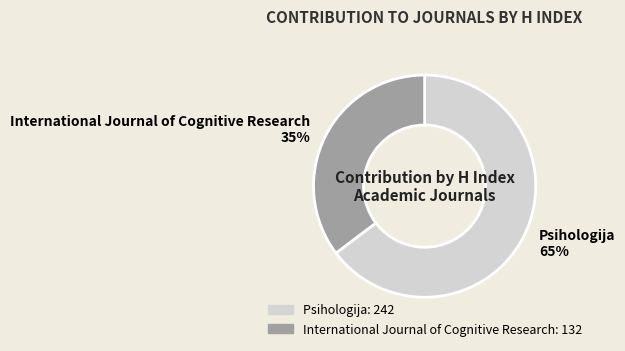

What percentage is the Psihologija slice, to the nearest percent?

65%